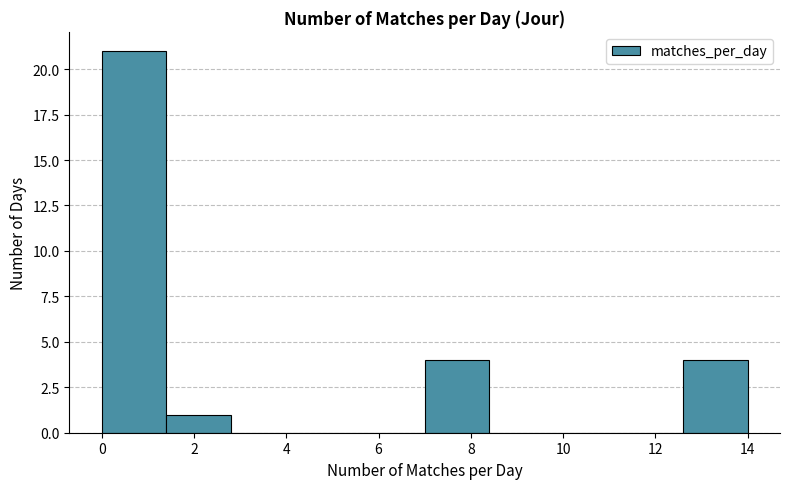

Which range on the x-axis has the tallest bar?

0.0 to 1.4